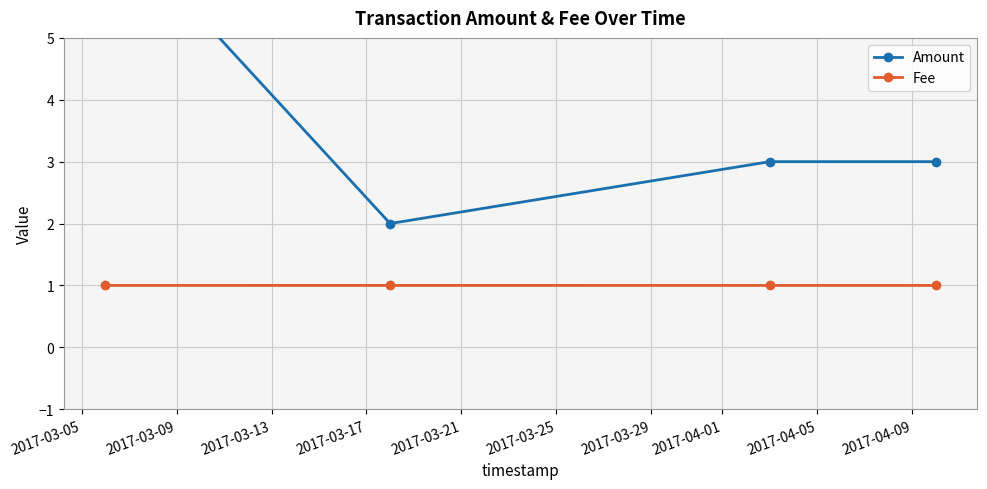

Rank the series by their average value, from highest to lowest.

Amount, Fee